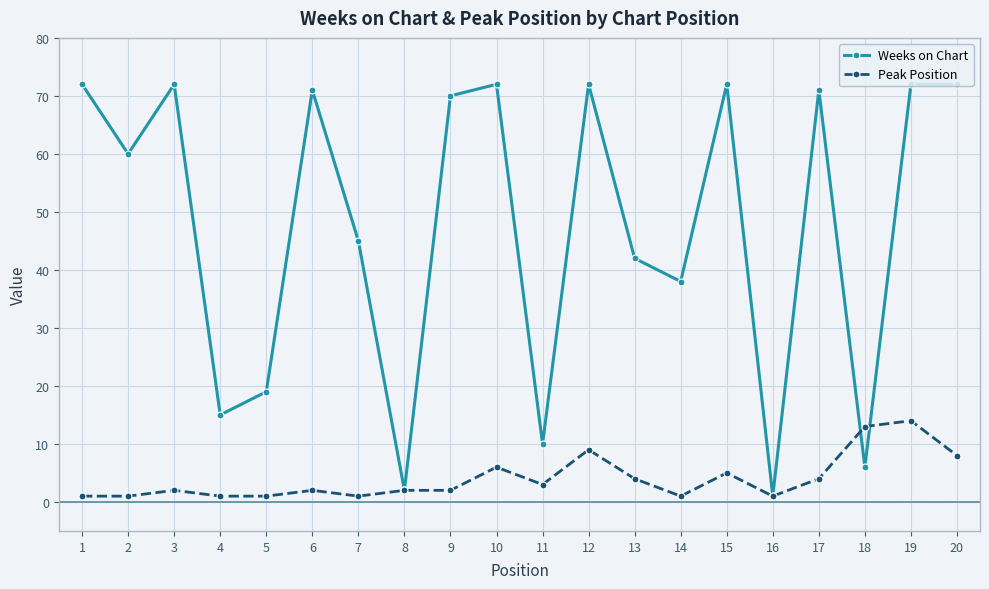

True or false: Peak Position has more than 2 interior local peaks.

True